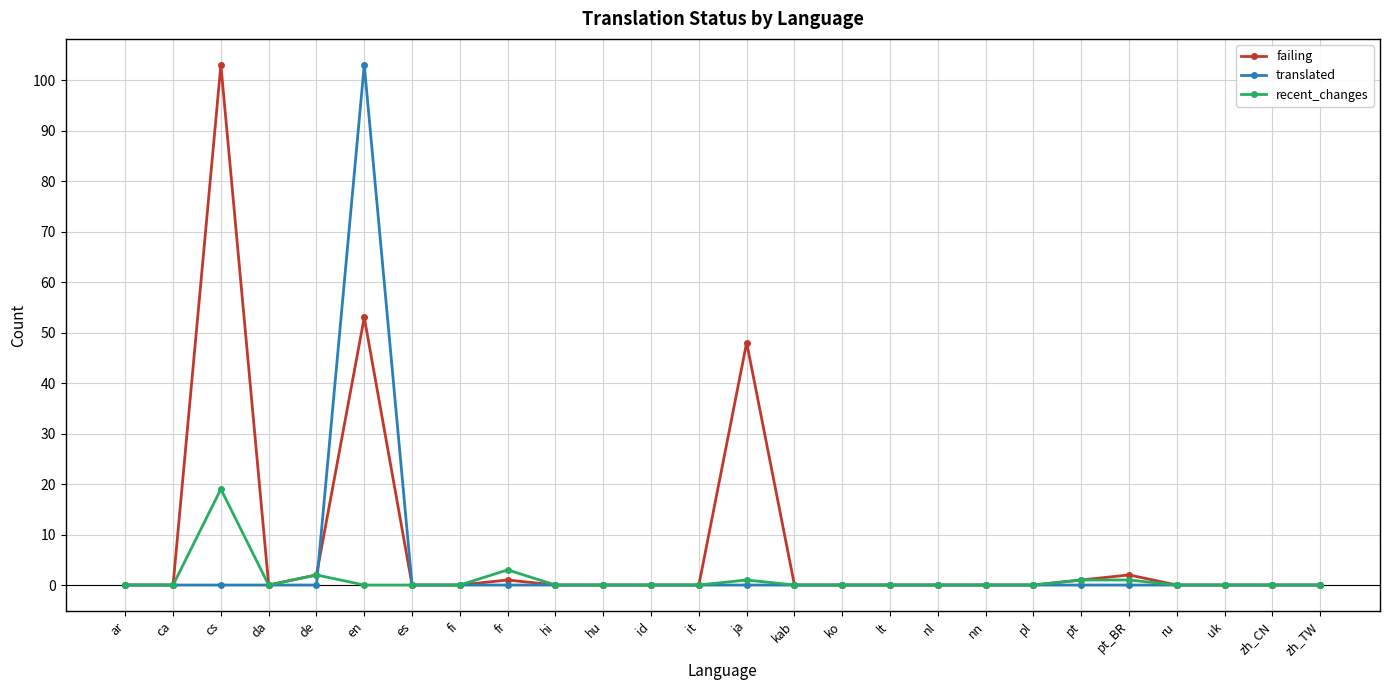

How many categories are shown in the chart?

26